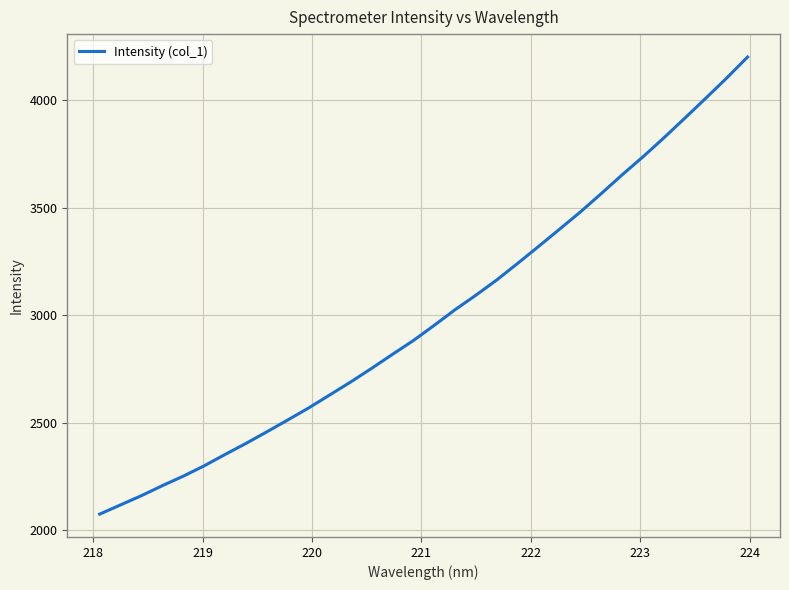

What is the minimum value shown in the chart?

2073.5